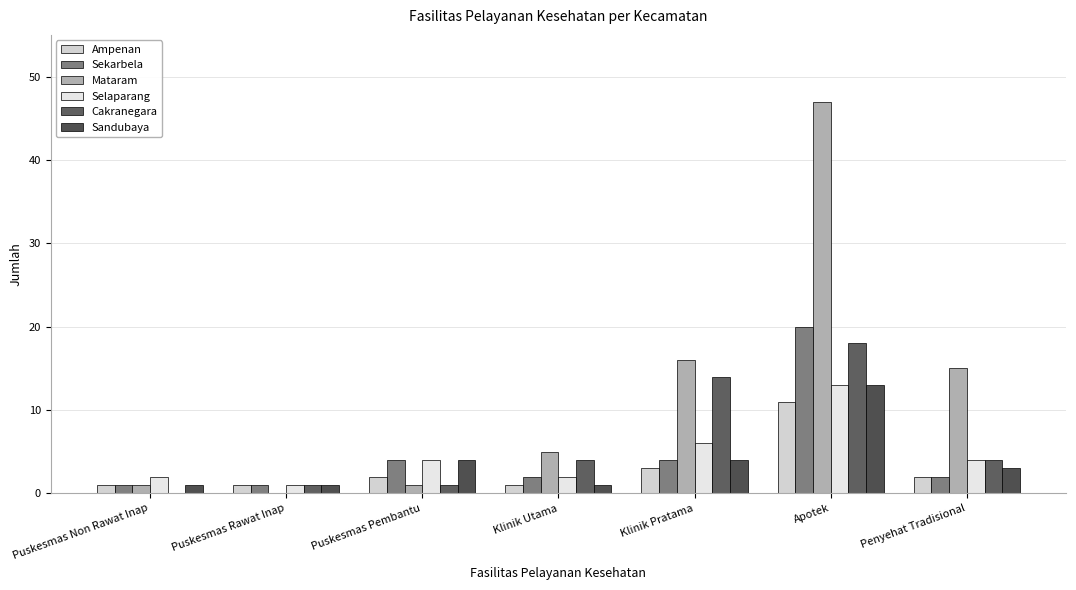

What is the label of the 4th bar from the left?

Klinik Utama